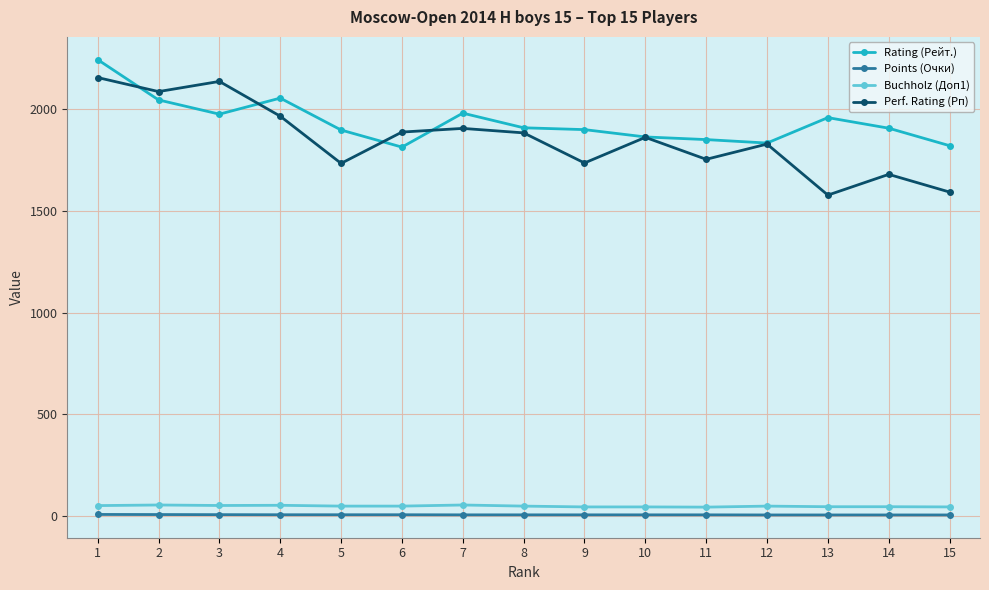

How many Points (Очки) values are between 5 and 6?

9